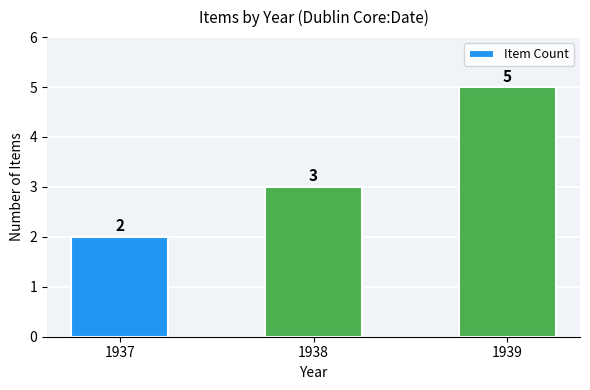

What is the greatest value displayed?

5